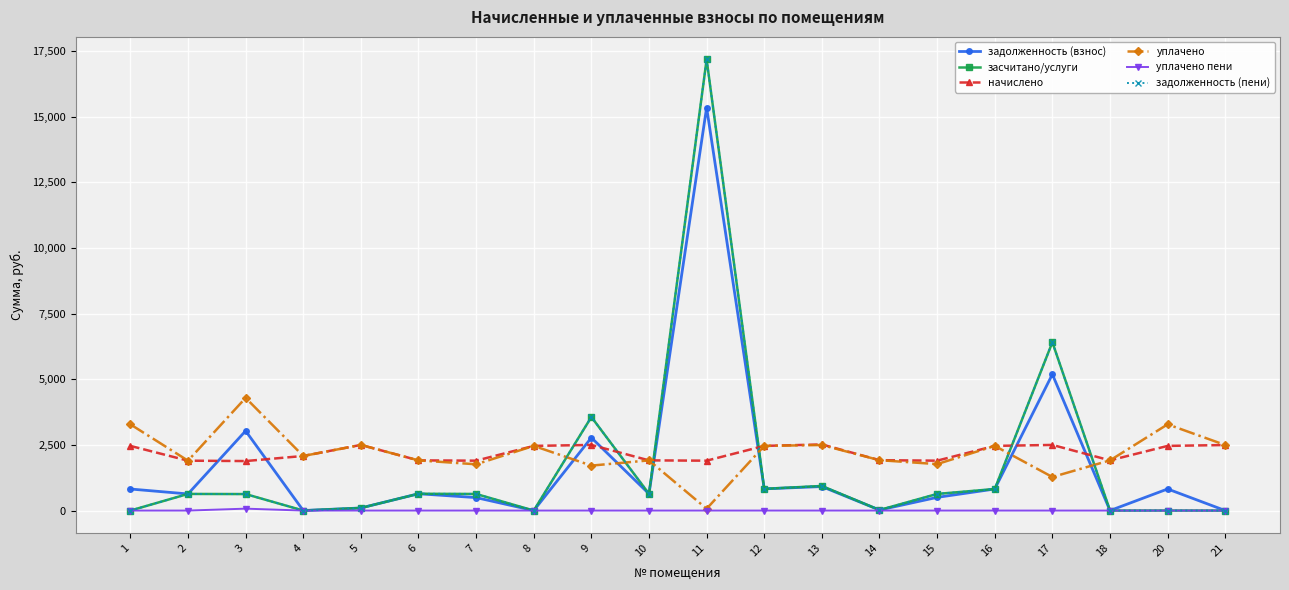

Rank the categories by засчитано/услуги value from highest to lowest.

11, 17, 9, 13, 12, 16, 6, 10, 2, 15, 7, 3, 5, 14, 20, 4, 1, 8, 18, 21